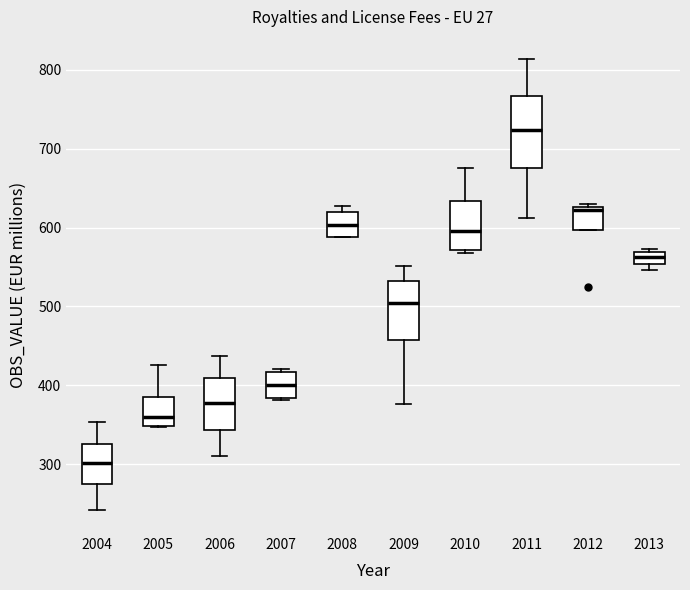

Where is the lower edge of the box at x = 2013 on the y-axis? The values are not printed on the chart, so give them approximately, as read against the axis.

550